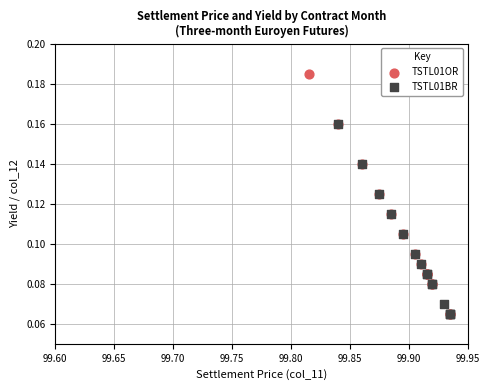

What are all the series names shown in the legend?

TSTL01OR, TSTL01BR